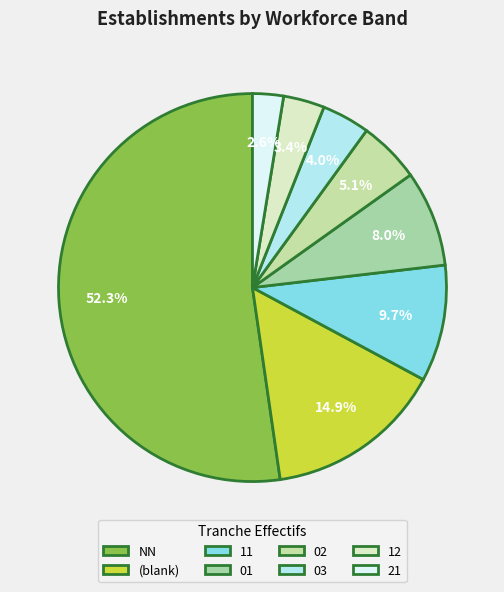

What is the smallest slice in the pie chart?

21